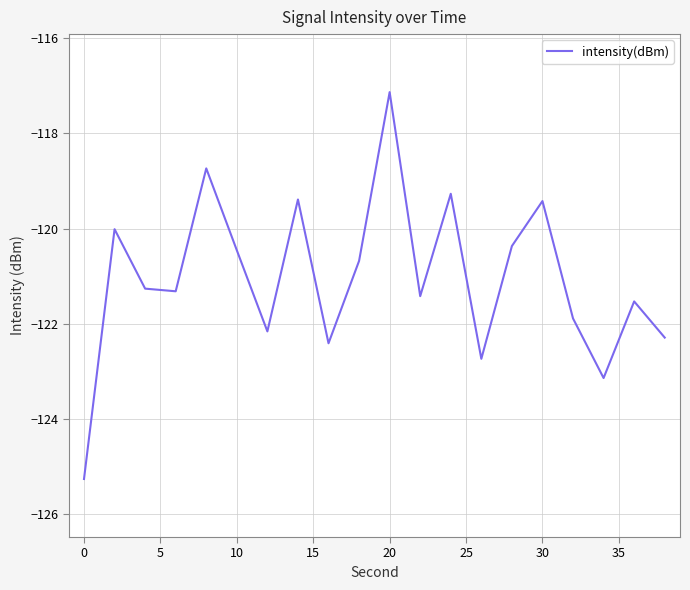

What is the greatest value displayed?

-117.1